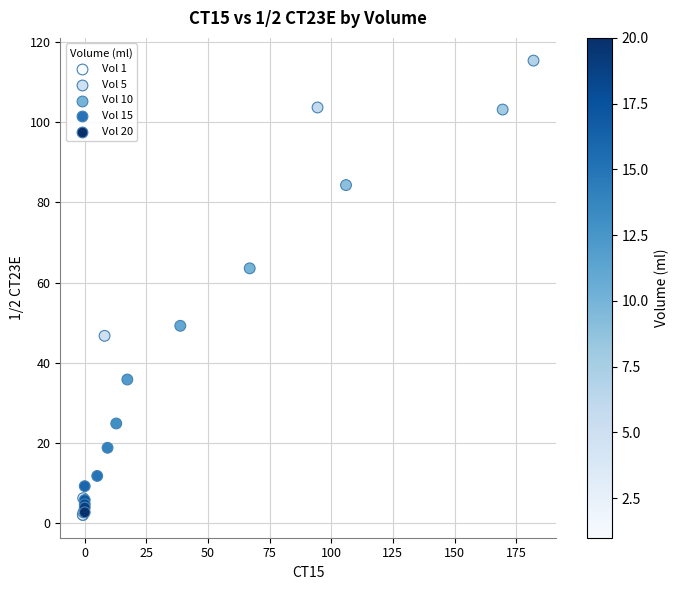

What Y value in the scatter plot is closest to 58?

63.5